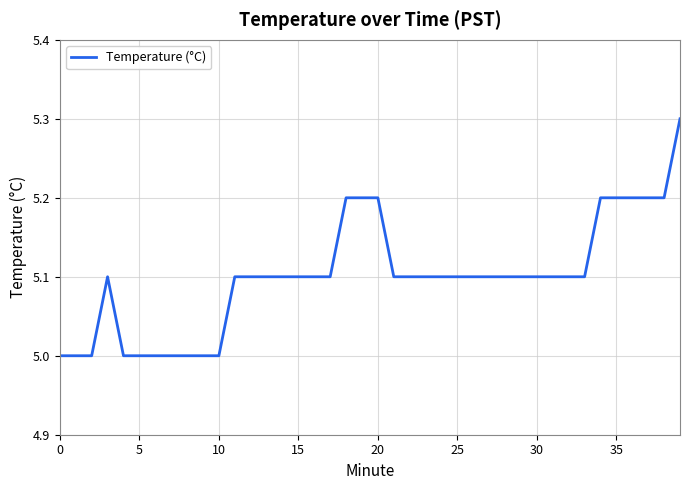

What is the difference between the maximum and minimum values?

0.3